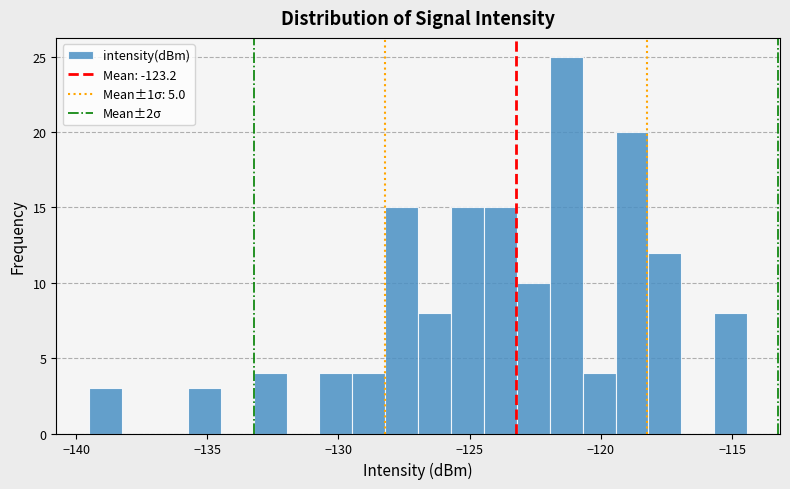

Around what value on the x-axis is the tallest bar? Give the approximate position of its centre, as read against the axis.

-121.5